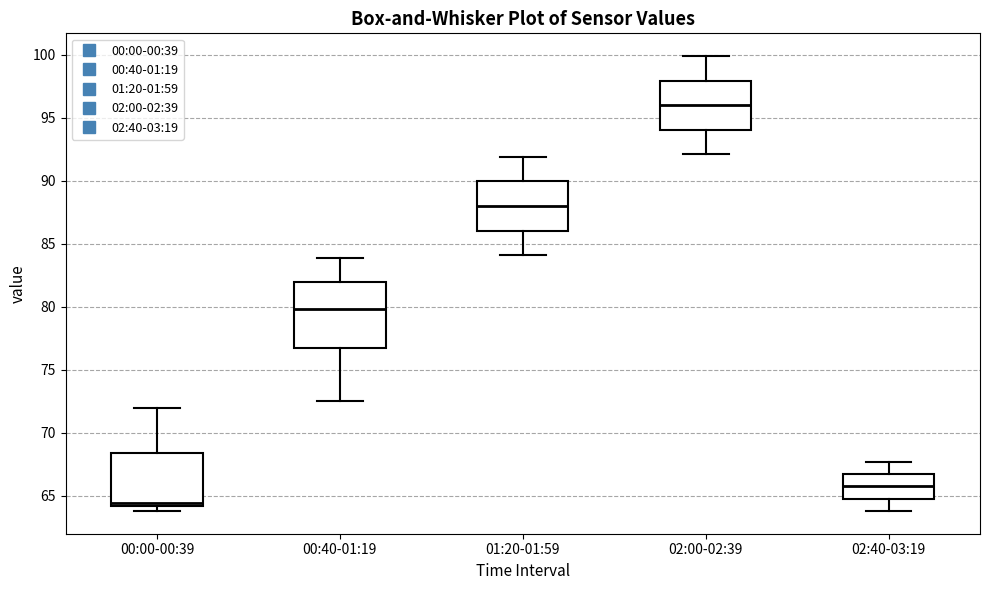

Reading left to right, read every box against the y-axis: the position of its median line, the range the box covers, and the ends of its whiskers. The values are not printed on the chart, so give them approximately, as read against the axis.

00:00-00:39: median 64.5, box 64.0 to 68.5, whiskers 64.0 (just below the box's lower edge) to 72.0
00:40-01:19: median 80.0, box 76.5 to 82.0, whiskers 72.5 to 84.0
01:20-01:59: median 88.0, box 86.0 to 90.0, whiskers 84.0 to 92.0
02:00-02:39: median 96.0, box 94.0 to 98.0, whiskers 92.0 to 100.0
02:40-03:19: median 66.0, box 65.0 to 66.5, whiskers 64.0 to 67.5